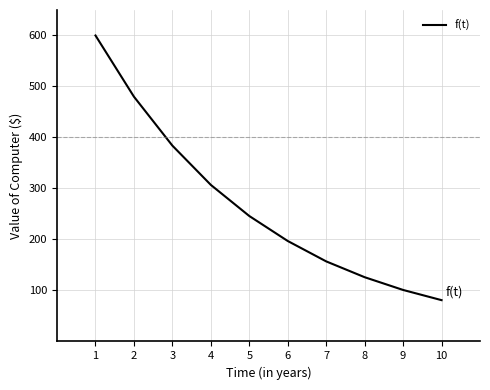

What is the change in value from 5 to 10?

-165